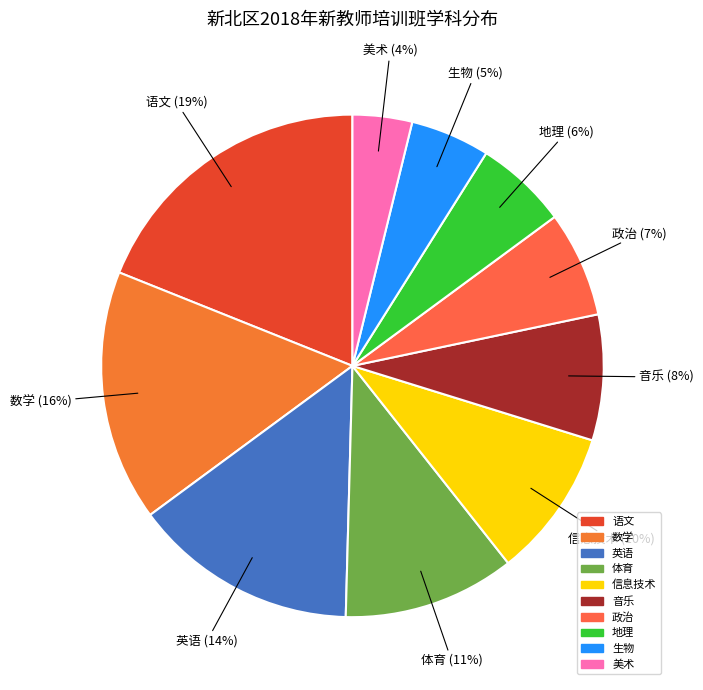

To the nearest percent, what percentage of the pie is 英语?

14%